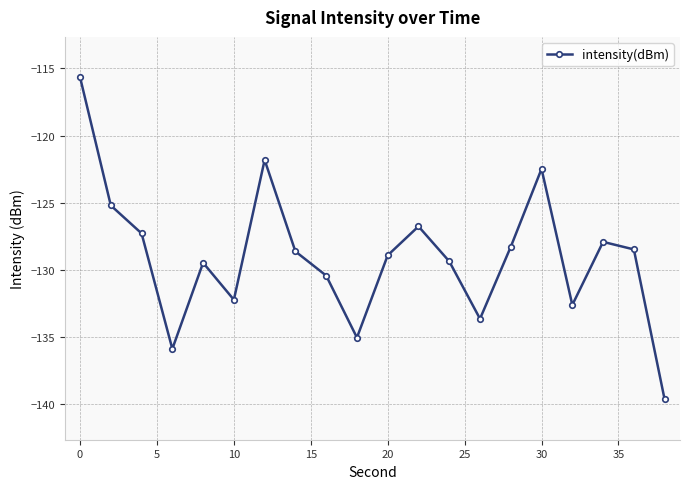

What is the maximum value shown in the chart?

-115.6